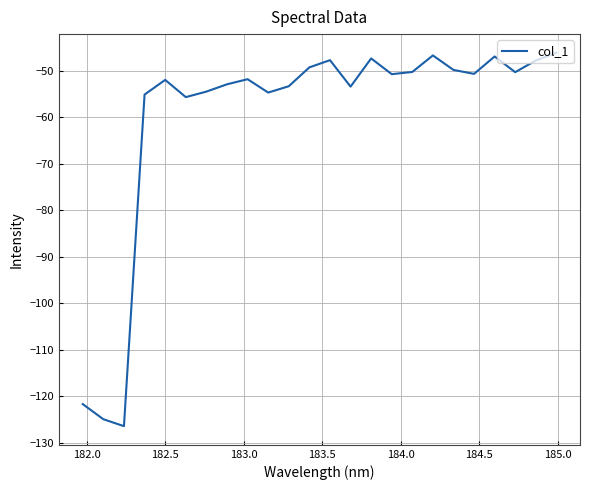

What is the difference between the maximum and minimum values?

80.3